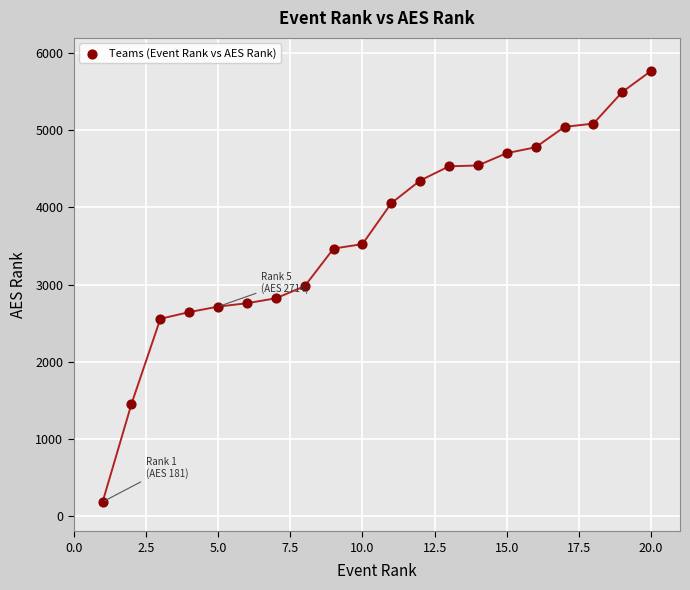

What is the range of X values (max minus min)?

19